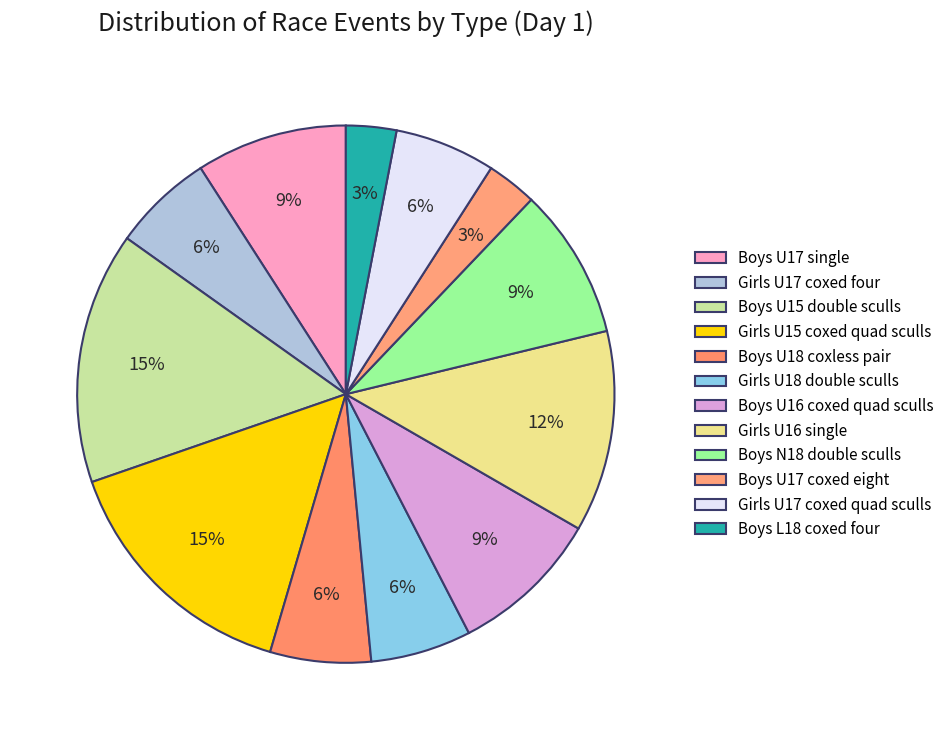

Combined, do Girls U17 coxed four and Boys L18 coxed four account for over 50%?

No